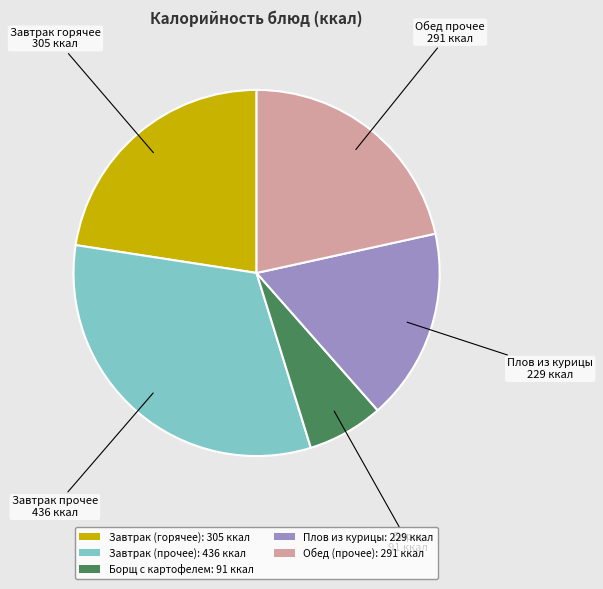

Which category has the smallest portion of the pie?

Борщ с картофелем: 91 ккал